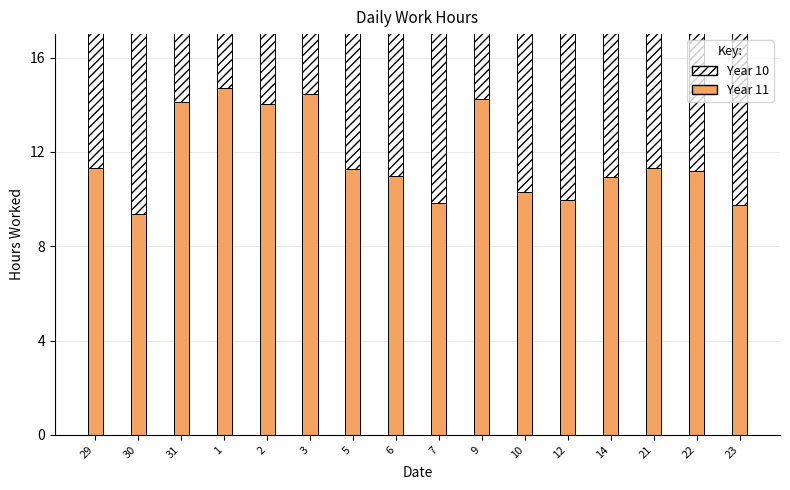

Are the bars horizontal?

No